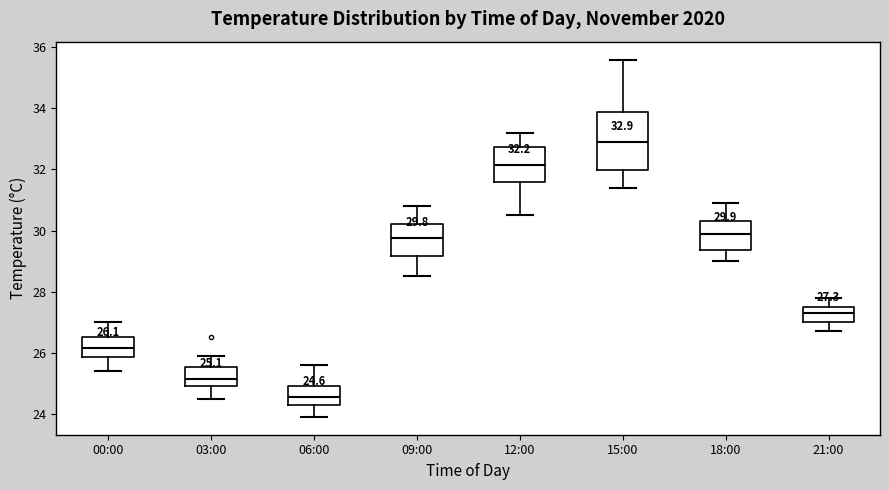

Comparing the boxes themselves (not the whiskers), which one is the tallest?

15:00